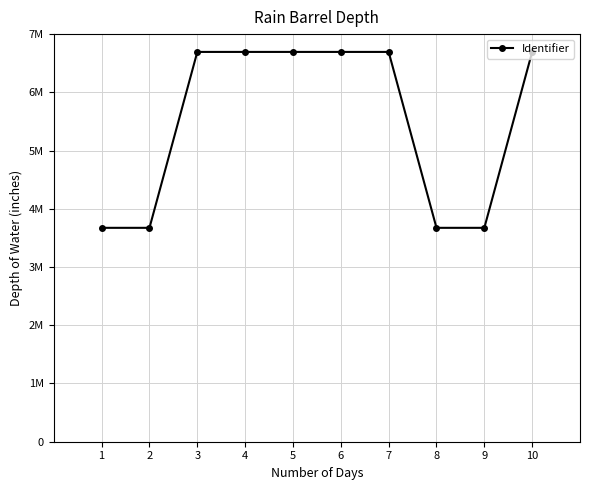

What is the difference between the values at 9 and 2?

11